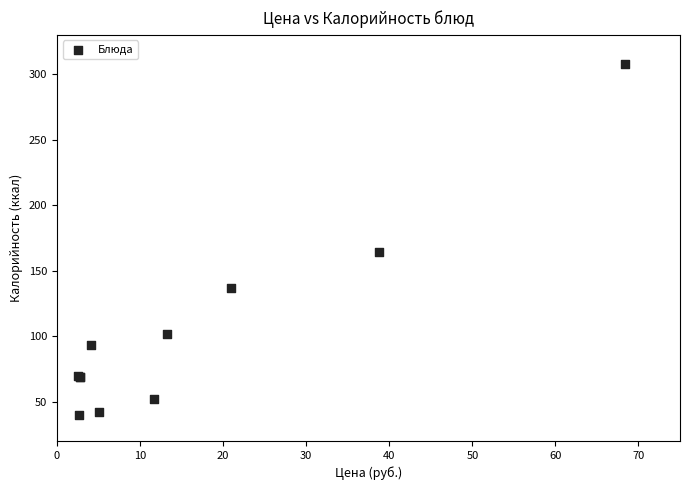

What Y value in the scatter plot is closest to 174?

164